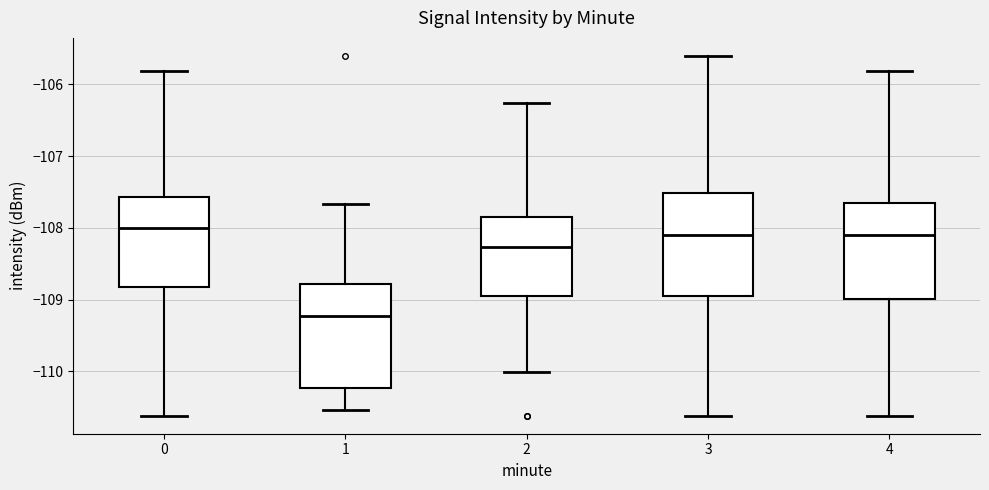

Reading left to right, read every box against the y-axis: the position of its median line, the range the box covers, and the ends of its whiskers. The values are not printed on the chart, so give them approximately, as read against the axis.

0: median -108.0, box -108.8 to -107.6, whiskers -110.6 to -105.8
1: median -109.2, box -110.2 to -108.8, whiskers -110.5 to -107.7
2: median -108.3, box -109.0 to -107.8, whiskers -110.0 to -106.3
3: median -108.1, box -109.0 to -107.5, whiskers -110.6 to -105.6
4: median -108.1, box -109.0 to -107.7, whiskers -110.6 to -105.8